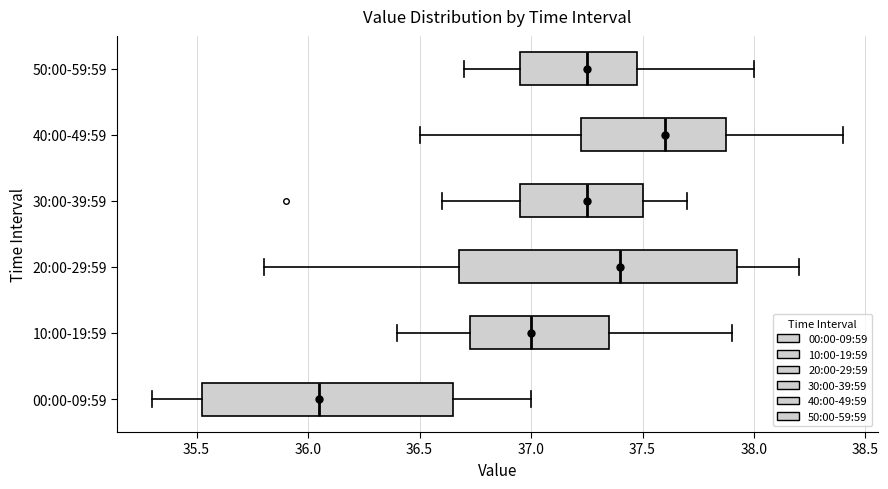

Which box is the widest, from its left edge to its right edge?

20:00-29:59